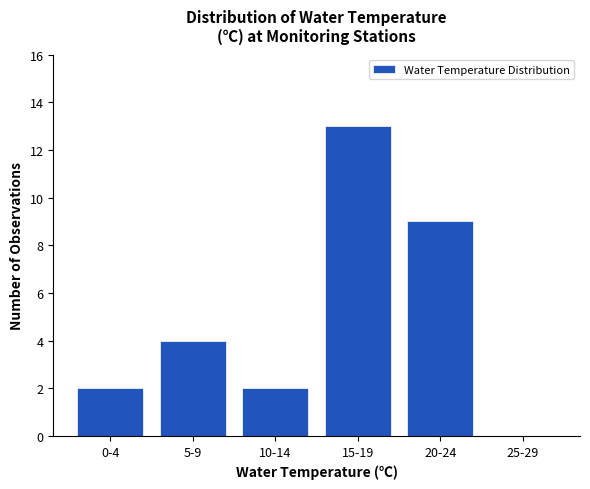

Reading left to right, extract all data points from this chart.

0-4=2	5-9=4	10-14=2	15-19=13	20-24=9	25-29=0